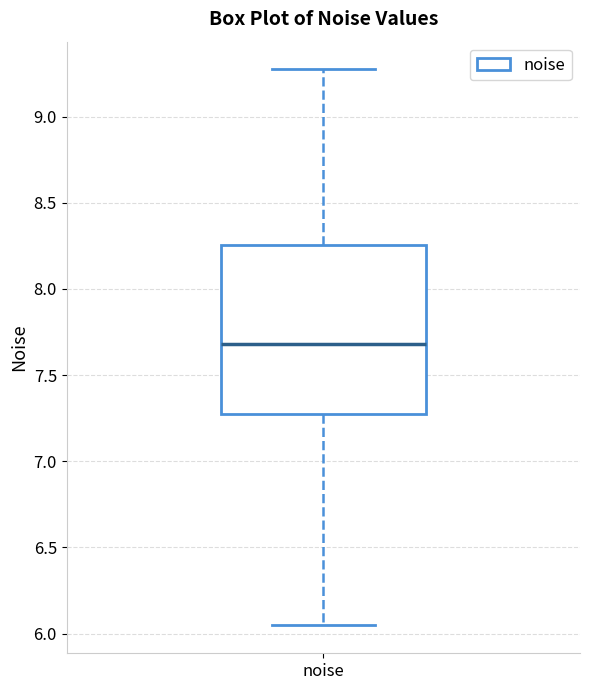

Read this box plot against the y-axis: the position of the median line, the range covered by the box, and the ends of both whiskers. The values are not printed on the chart, so give them approximately, as read against the axis.

median 7.70, box 7.30 to 8.25, whiskers 6.05 to 9.25